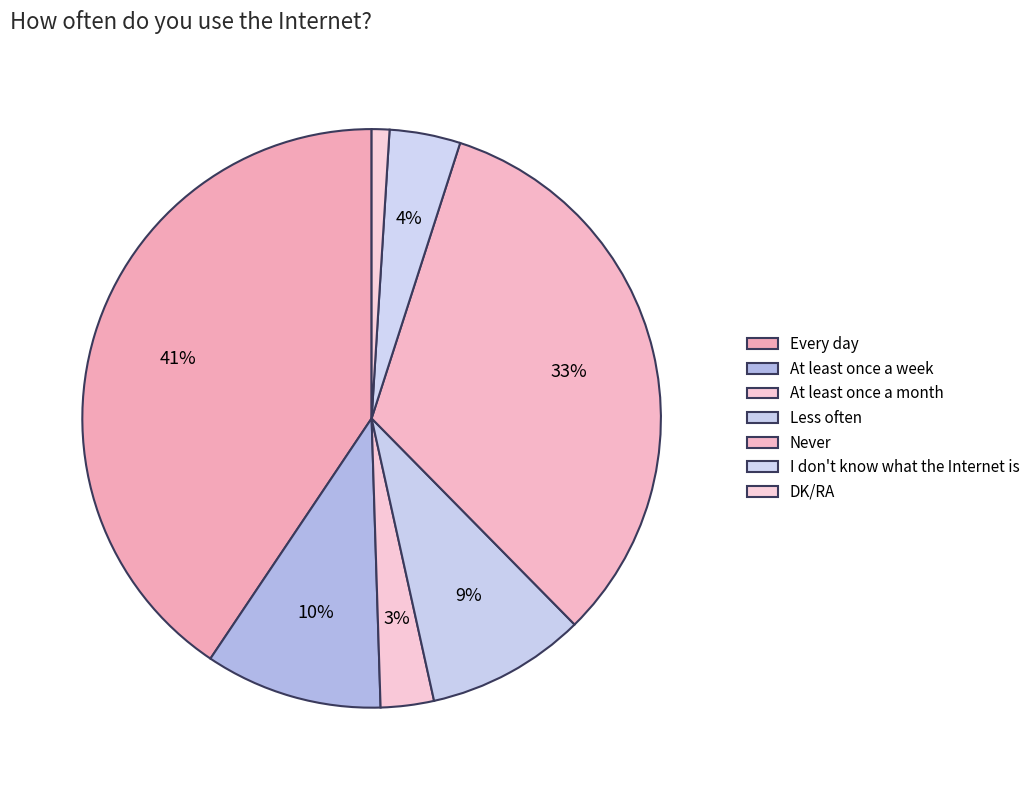

Rank the categories by value from lowest to highest.

DK/RA, At least once a month, I don't know what the Internet is, Less often, At least once a week, Never, Every day